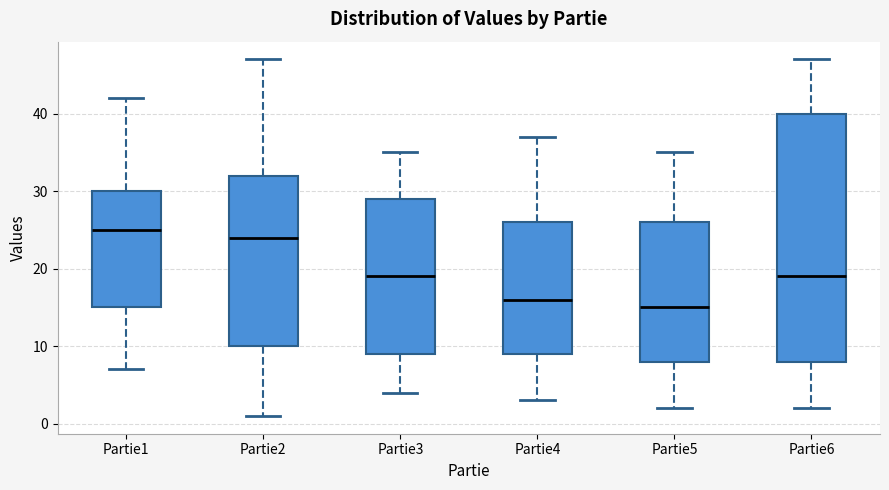

Which box's median line is the lowest?

Partie5